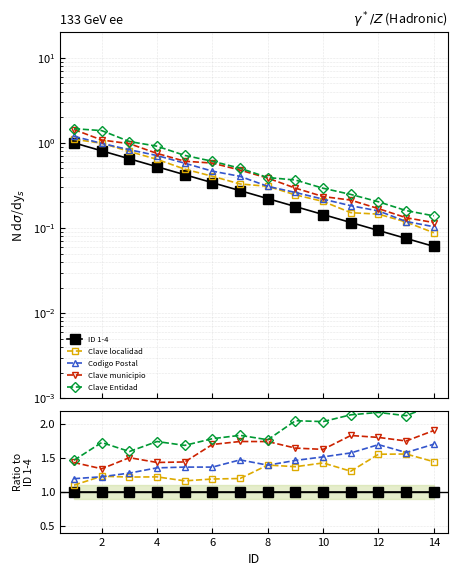

In Clave Entidad, how many points are lower than both neighbors (excluding endpoints)?

5